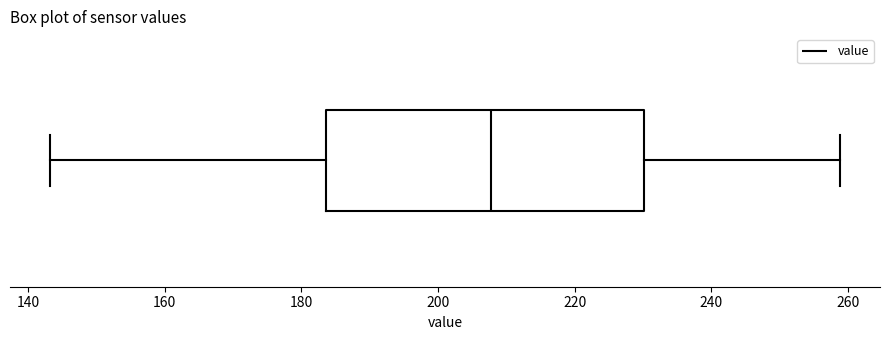

Transcribe this box plot: give where the median line is, the range the box spans, and where the two whiskers end, as read against the x-axis. The values are not printed on the chart, so give them approximately, as read against the axis.

median 208, box 184 to 230, whiskers 144 to 258